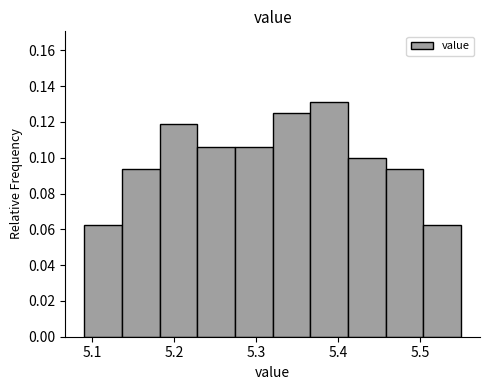

How tall is the bar that spans 5.136 to 5.182 on the x-axis? Neither the bar edges nor the heights are printed on the chart, so give them approximately, as read against the axes.

0.094